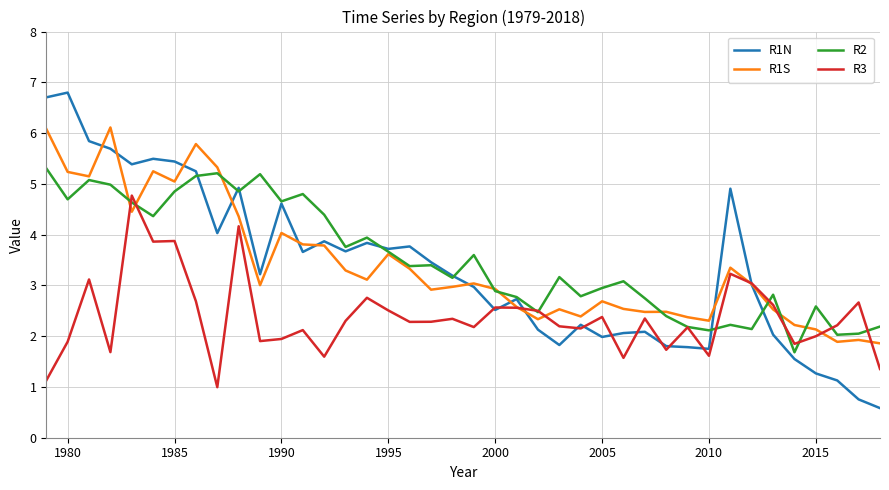

Count the number of categories in the chart.

40